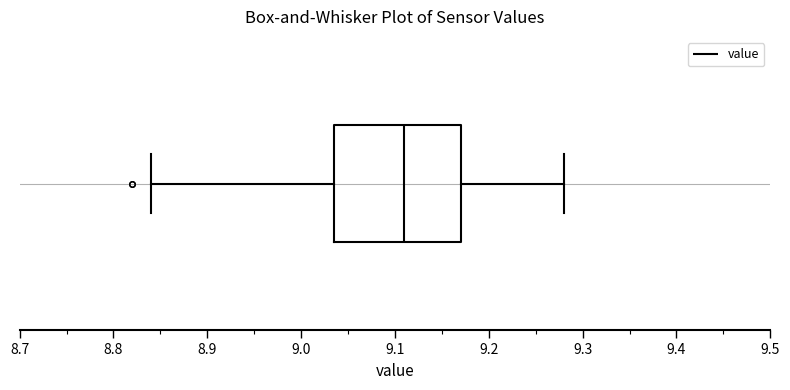

Where is the right edge of the box on the x-axis? The values are not printed on the chart, so give them approximately, as read against the axis.

9.17